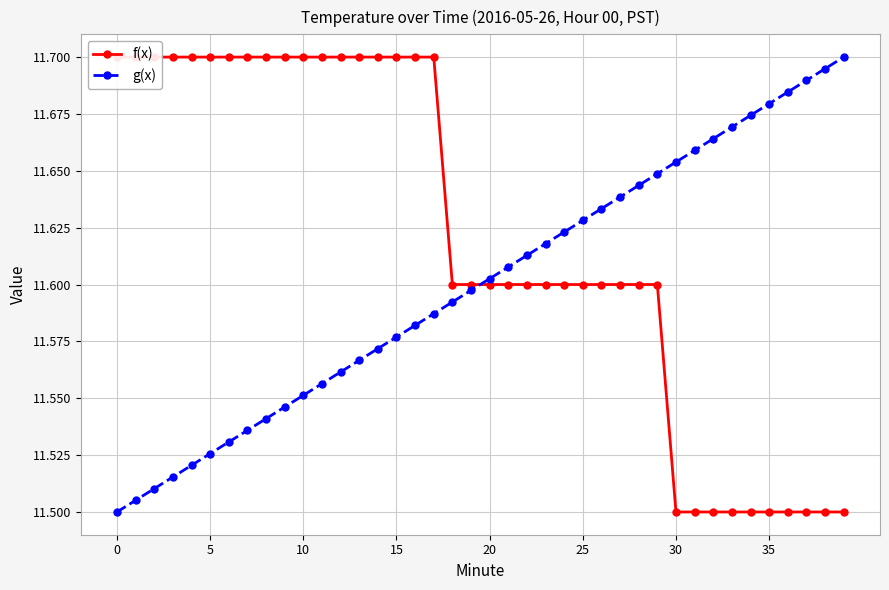

Count the f(x) values in the range 11 to 12.

40